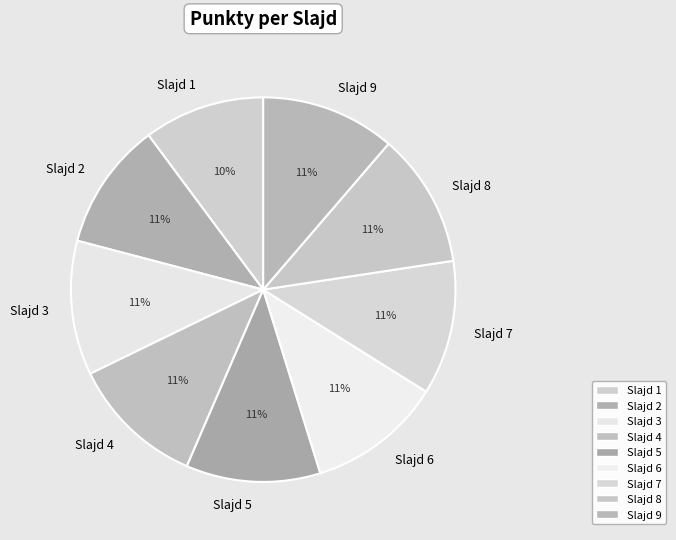

Is it true that Slajd 6 is 3% of the pie?

False